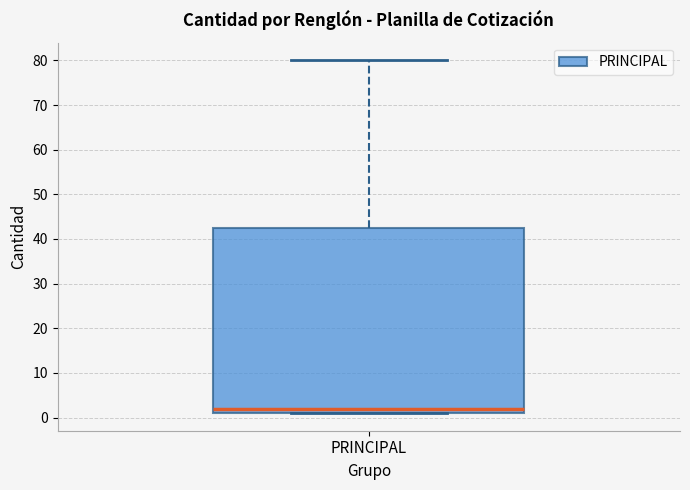

Where is the upper edge of the box for PRINCIPAL on the y-axis? The values are not printed on the chart, so give them approximately, as read against the axis.

43